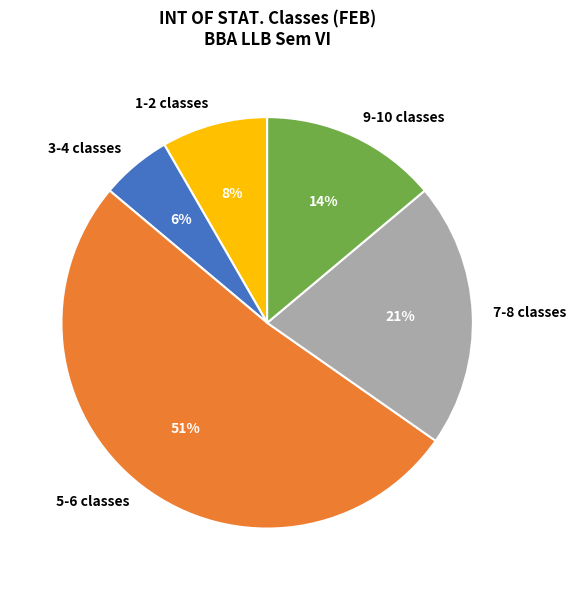

Is there any slice that represents more than half of the pie?

Yes